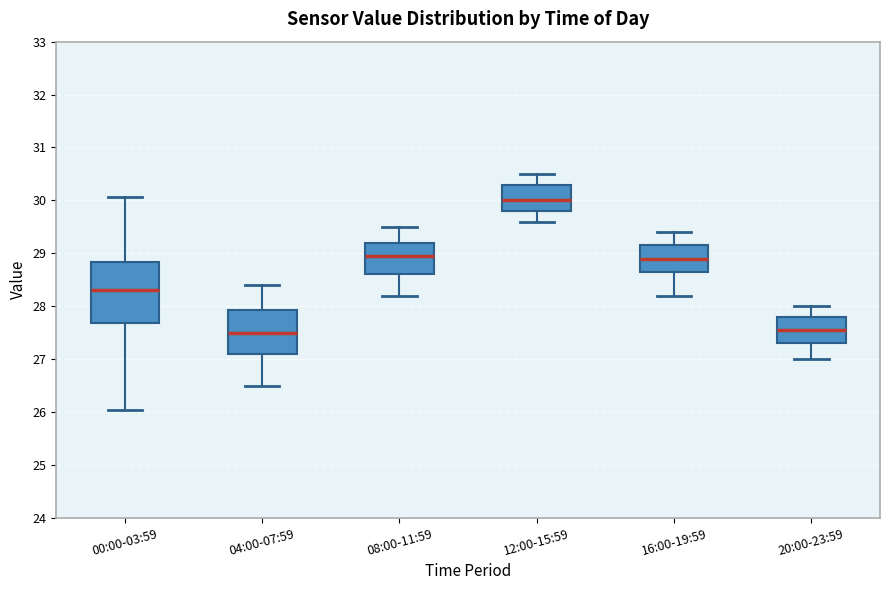

Reading left to right, read every box against the y-axis: the position of its median line, the range the box covers, and the ends of its whiskers. The values are not printed on the chart, so give them approximately, as read against the axis.

00:00-03:59: median 28.3, box 27.7 to 28.8, whiskers 26.0 to 30.1
04:00-07:59: median 27.5, box 27.1 to 27.9, whiskers 26.5 to 28.4
08:00-11:59: median 29.0, box 28.6 to 29.2, whiskers 28.2 to 29.5
12:00-15:59: median 30.0, box 29.8 to 30.3, whiskers 29.6 to 30.5
16:00-19:59: median 28.9, box 28.7 to 29.2, whiskers 28.2 to 29.4
20:00-23:59: median 27.6, box 27.3 to 27.8, whiskers 27.0 to 28.0